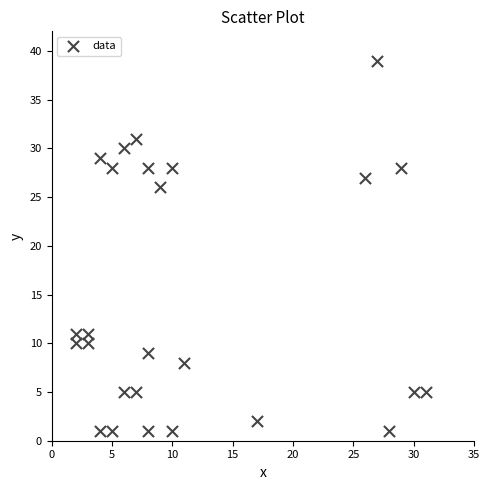

What Y value in the scatter plot is closest to 20?

26